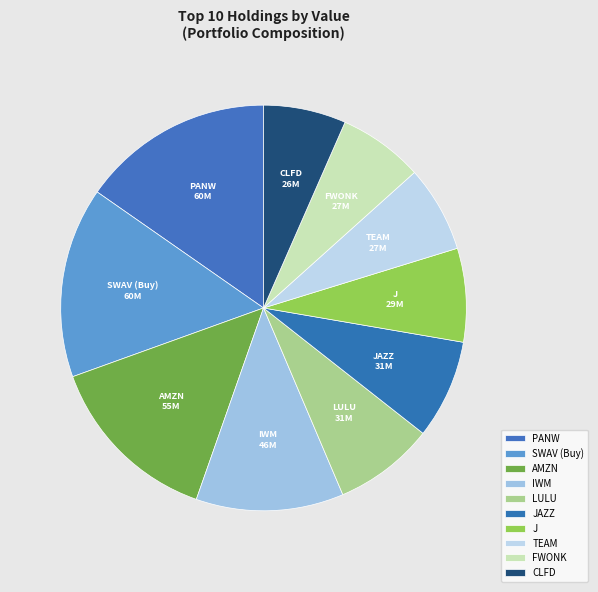

True or false: CLFD accounts for 7% of the total.

True